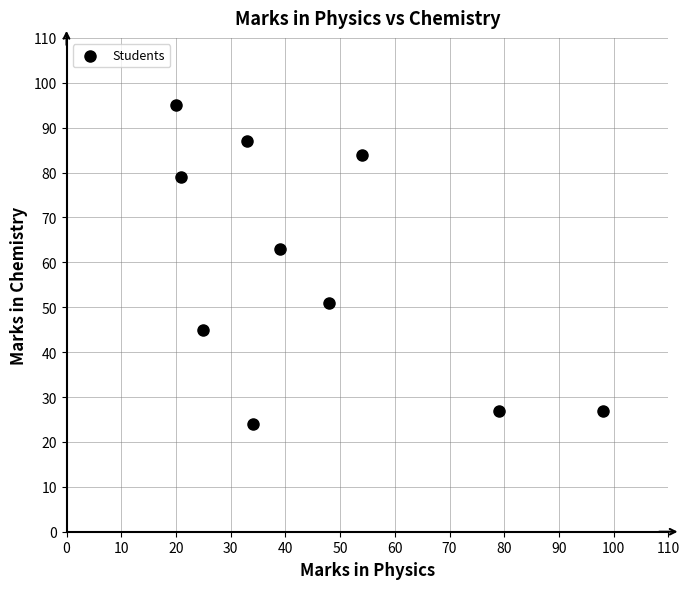

What Y value in the scatter plot is closest to 59?

63